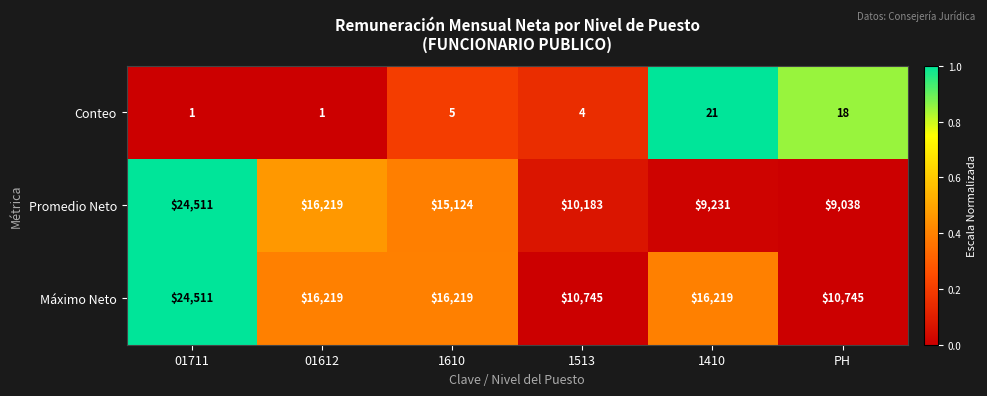

What is the difference between the Promedio Neto values at 1610 and 1513?

4941